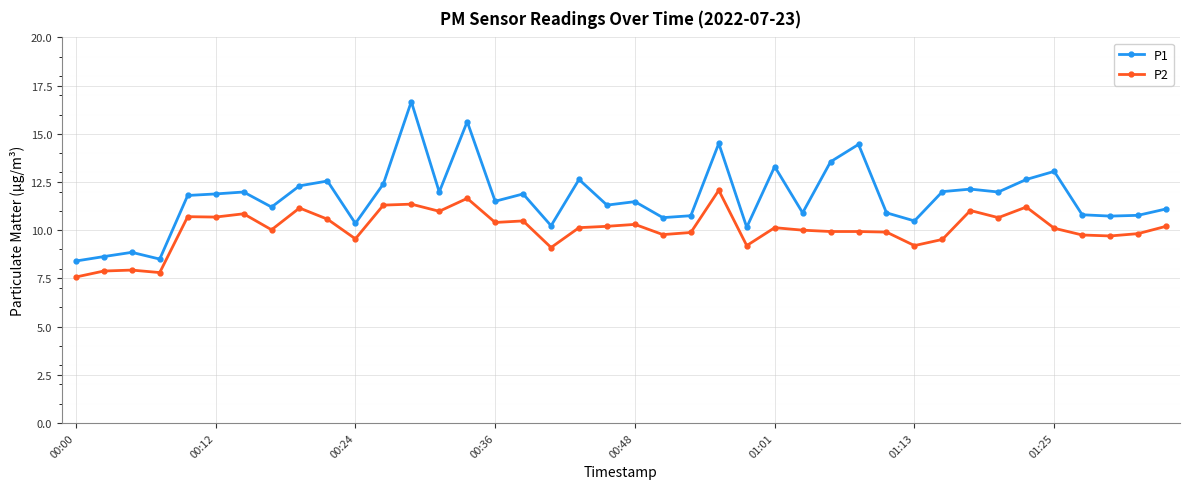

What is the average value of the P1 series?

11.7